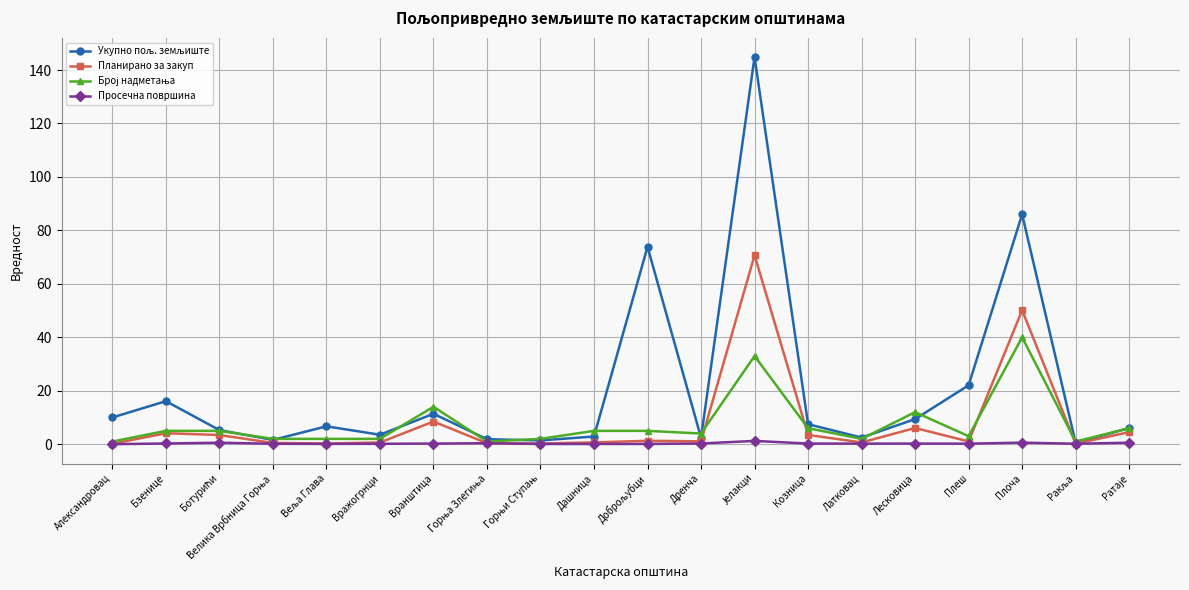

The value of Просечна површина at Александровац is 0.0. True or false?

True